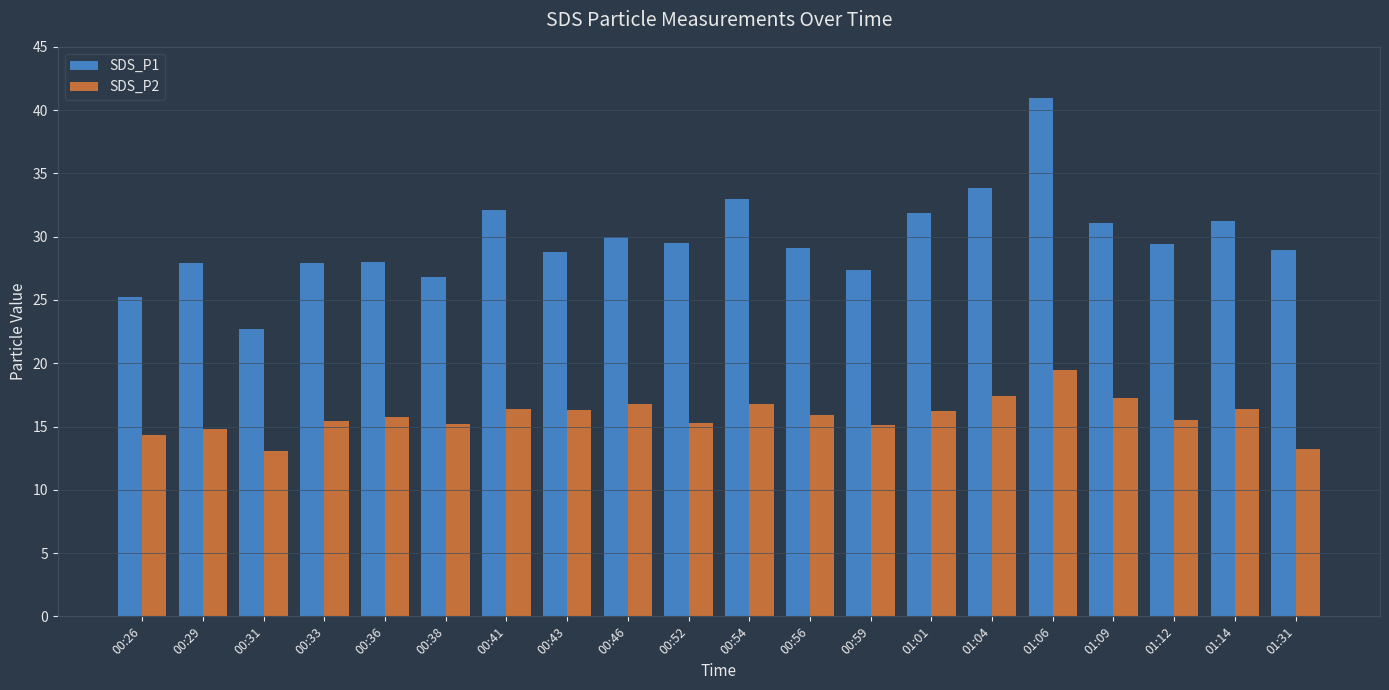

True or false: SDS_P2 has a value of 6.7 at 01:31.

False